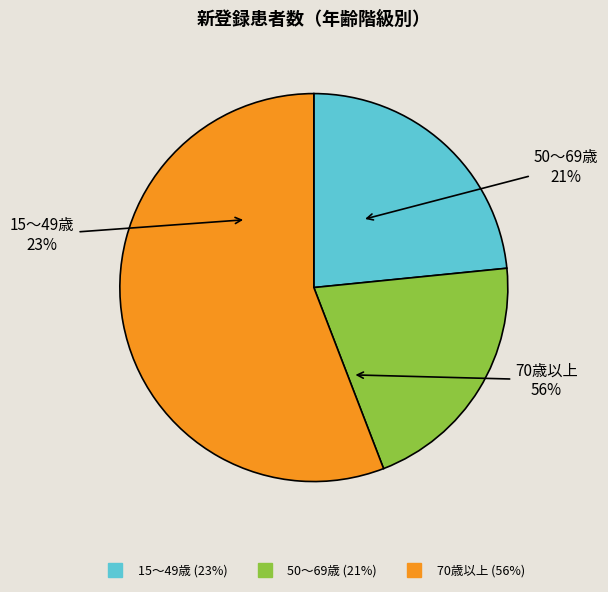

The 20～29歳 slice represents 1% of the pie. True or false?

False